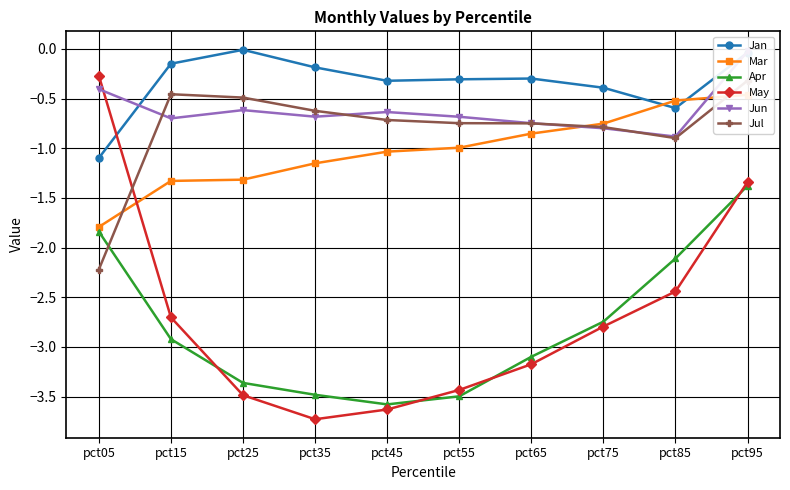

Where do Jul and May first cross each other?

pct05 and pct15